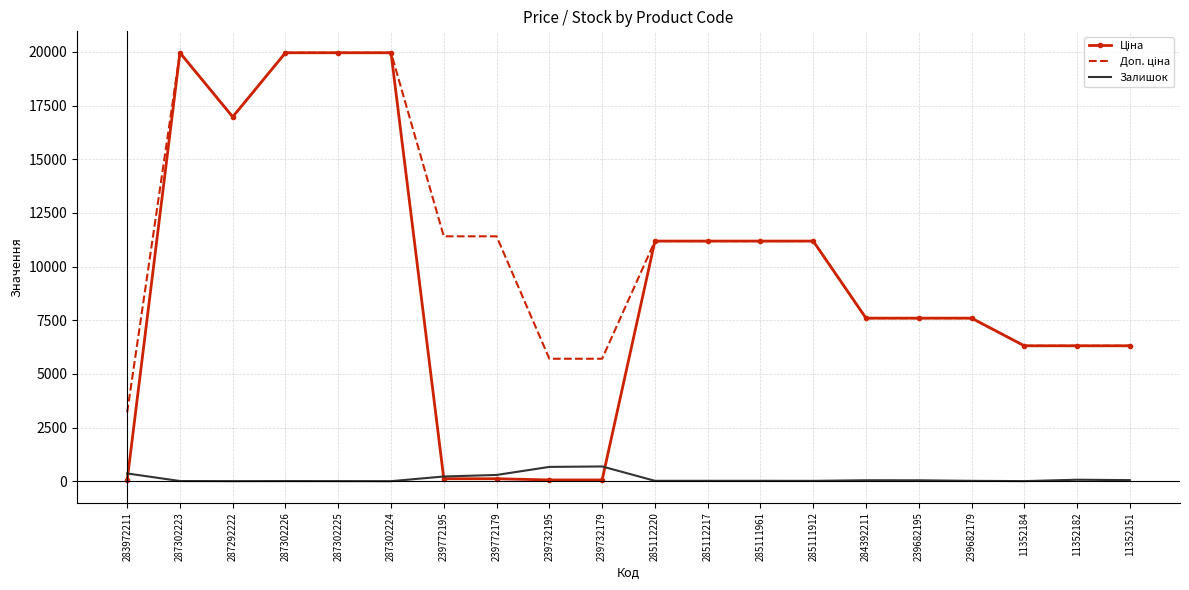

Count the number of data series in this chart.

3